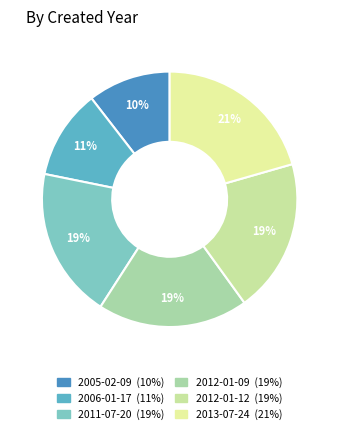

Rank the categories by value from lowest to highest.

2005-02-09, 2006-01-17, 2012-01-09, 2011-07-20, 2012-01-12, 2013-07-24